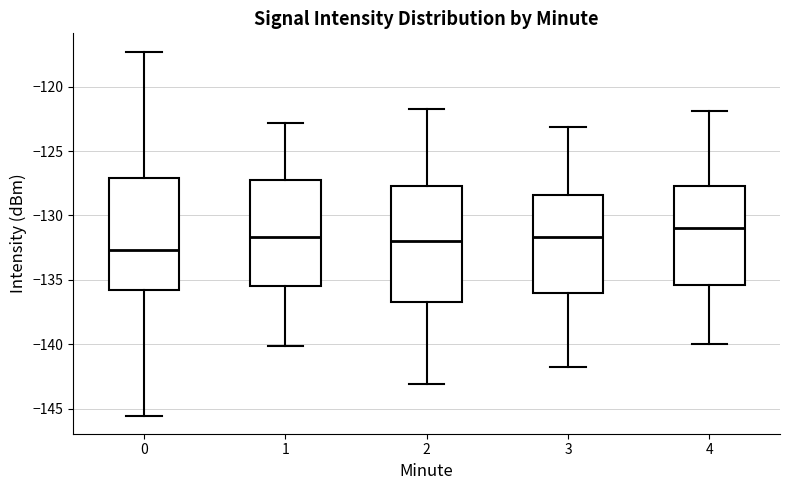

Where does the lower whisker of the box at x = 1 end on the y-axis? The values are not printed on the chart, so give them approximately, as read against the axis.

-140.0